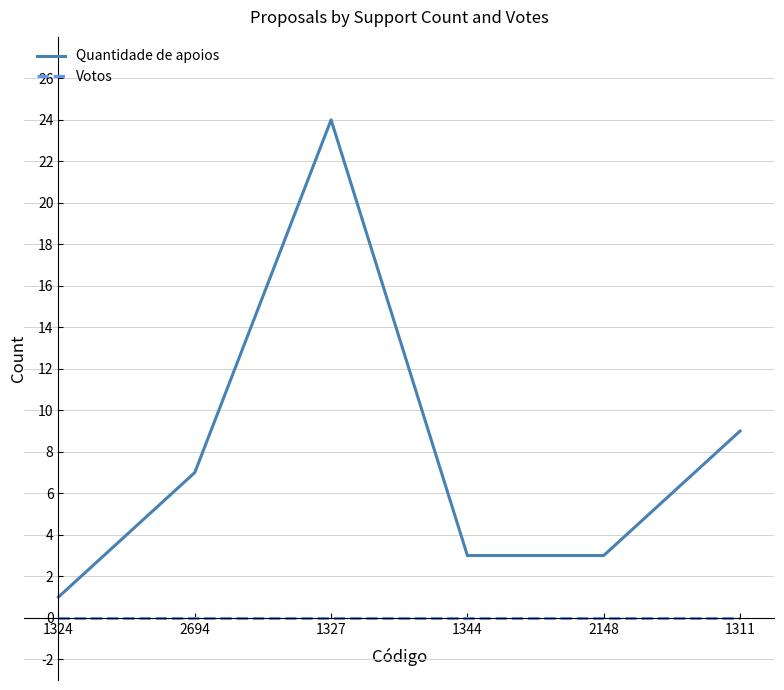

True or false: Votos has more than 2 interior local peaks.

False